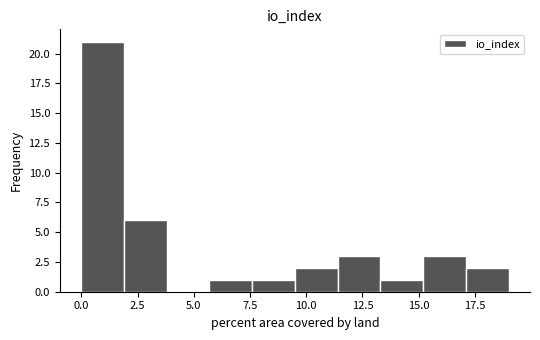

Read against the x-axis, roughly where is the centre of the tallest bar?

1.0